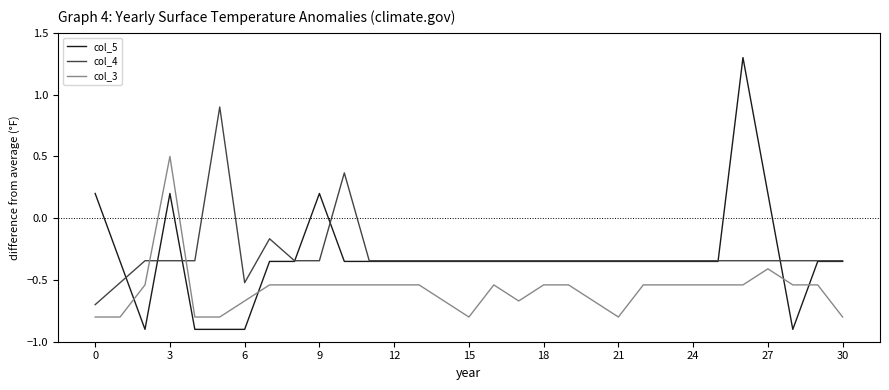

After their last crossing, which series has the higher values: col_4 or col_3?

col_4